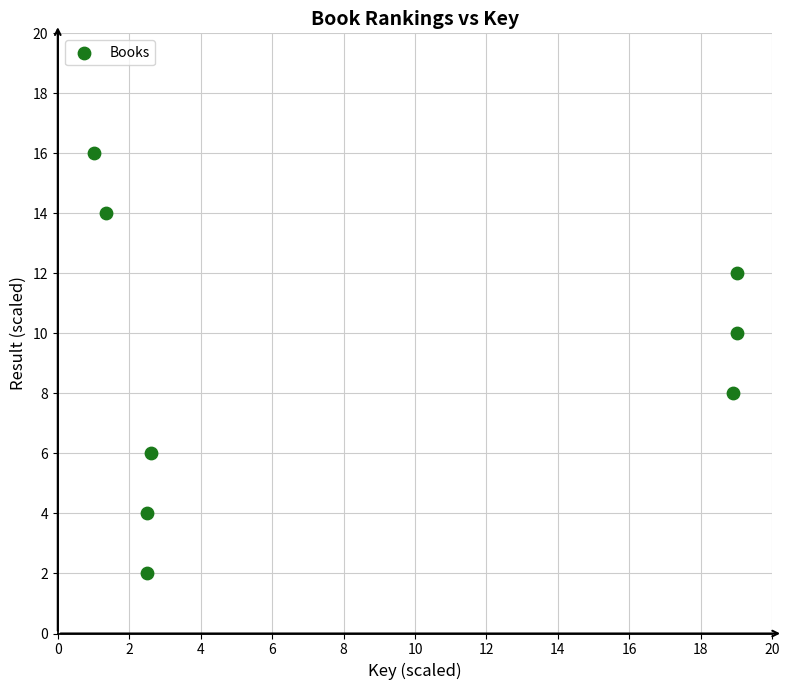

What is the range of Y values (max minus min)?

14